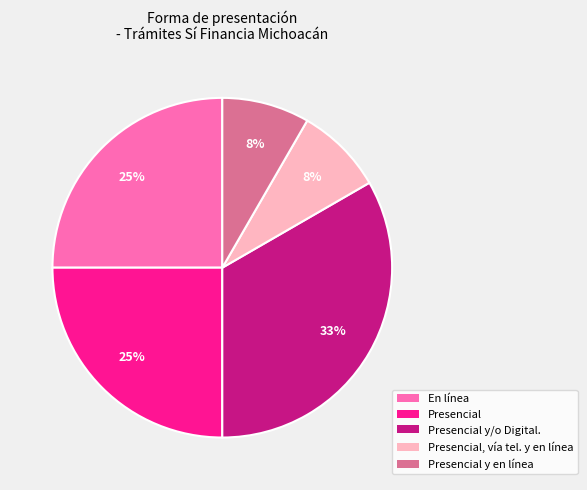

Is there any slice that represents more than half of the pie?

No